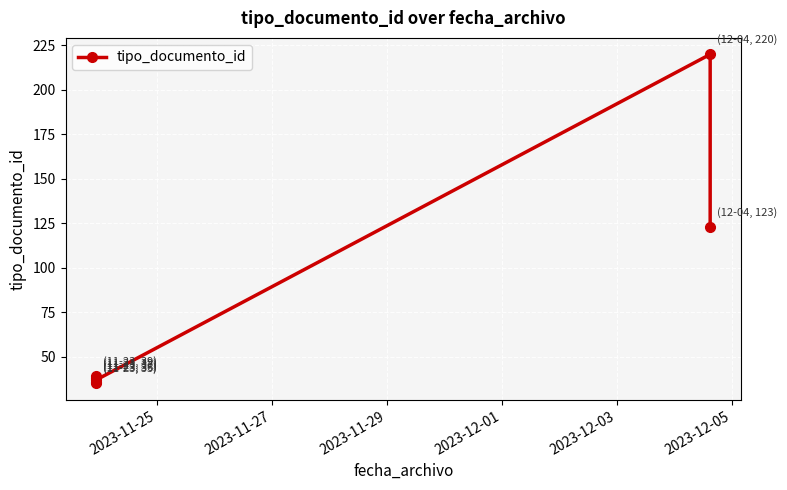

What is the difference between the second highest and minimum values?

88